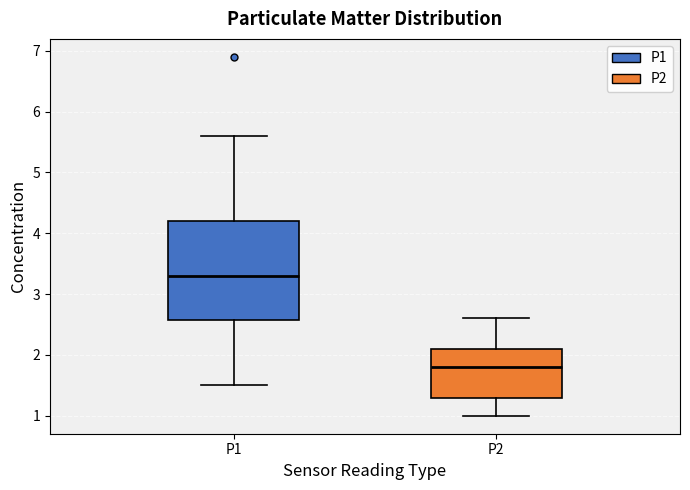

Where is the upper edge of the box for P2 on the y-axis? The values are not printed on the chart, so give them approximately, as read against the axis.

2.1